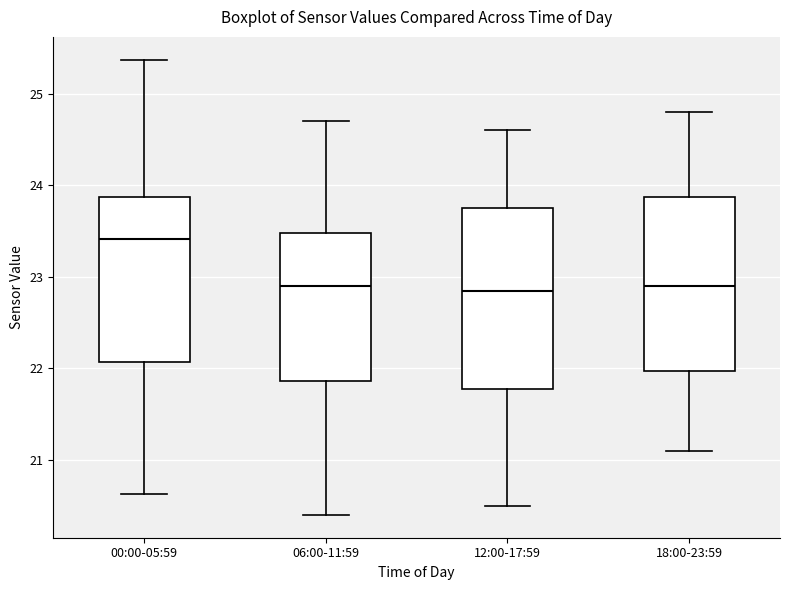

Reading left to right, read every box against the y-axis: the position of its median line, the range the box covers, and the ends of its whiskers. The values are not printed on the chart, so give them approximately, as read against the axis.

00:00-05:59: median 23.4, box 22.1 to 23.9, whiskers 20.6 to 25.4
06:00-11:59: median 22.9, box 21.9 to 23.5, whiskers 20.4 to 24.7
12:00-17:59: median 22.9, box 21.8 to 23.8, whiskers 20.5 to 24.6
18:00-23:59: median 22.9, box 22.0 to 23.9, whiskers 21.1 to 24.8